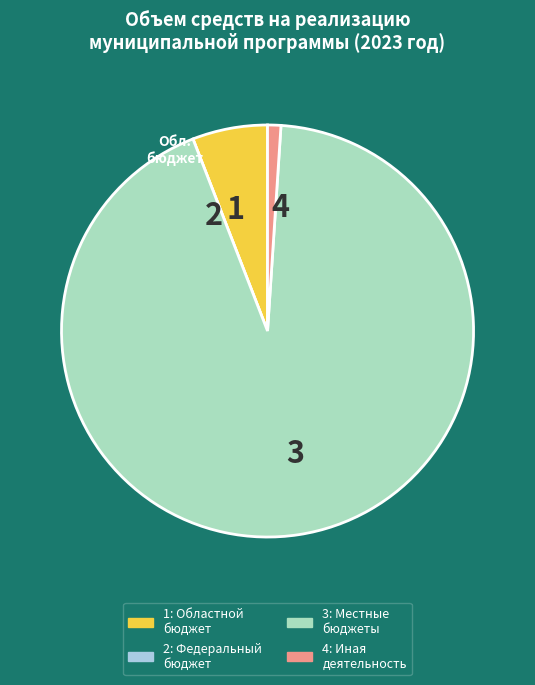

Which has a higher value, 3 or 4?

3